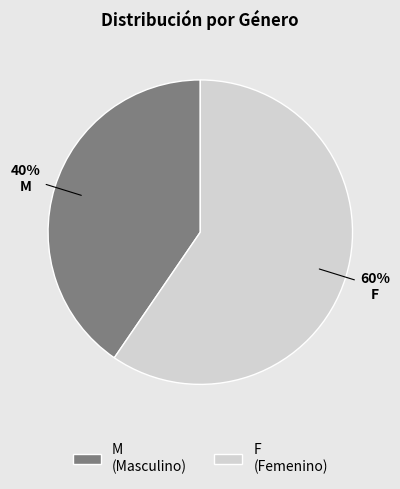

What is the largest slice in the pie chart?

F